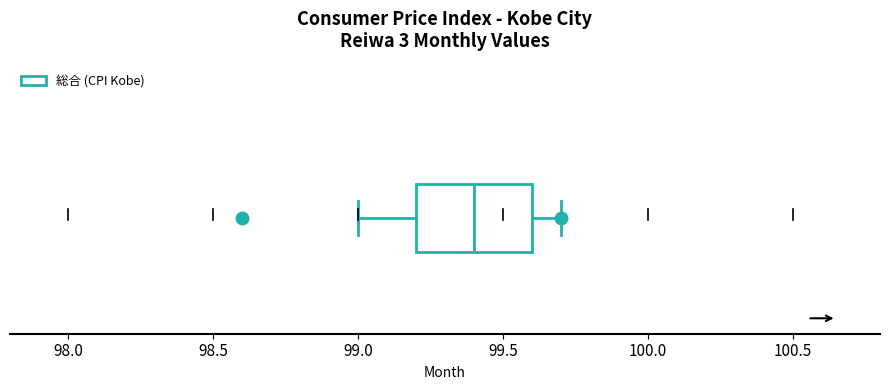

Where does the median line of the box sit on the x-axis? The values are not printed on the chart, so give them approximately, as read against the axis.

99.4